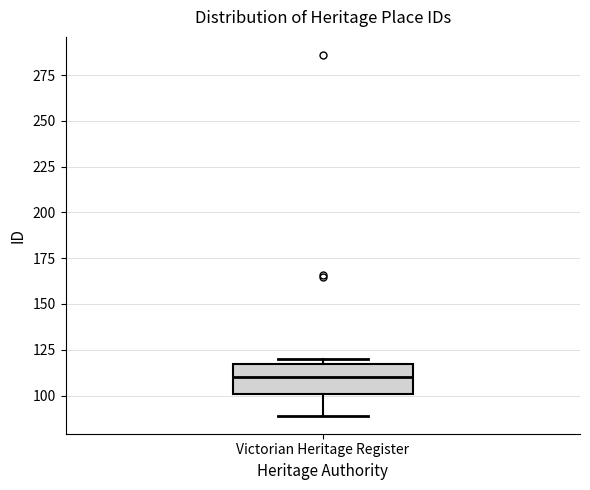

Transcribe this box plot: give where the median line is, the range the box spans, and where the two whiskers end, as read against the y-axis. The values are not printed on the chart, so give them approximately, as read against the axis.

median 110, box 100 to 115, whiskers 90 to 120